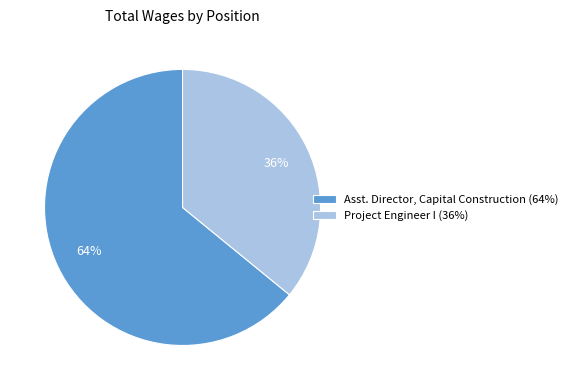

Is it true that Asst. Director, Capital Construction is 73% of the pie?

False